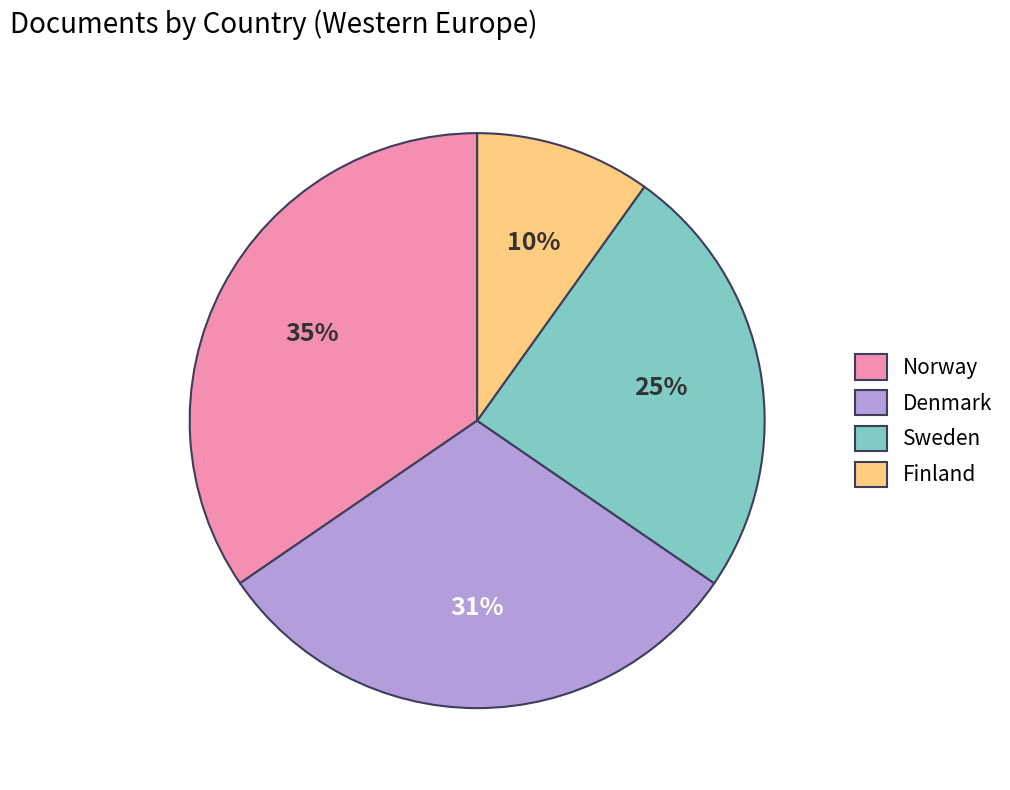

Do Sweden and Denmark together represent more than half of the pie?

Yes